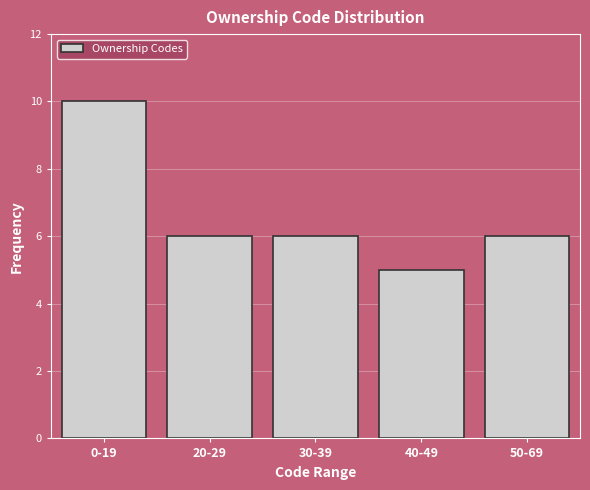

Reading right to left, list all the values displayed in this chart.

6	5	6	6	10